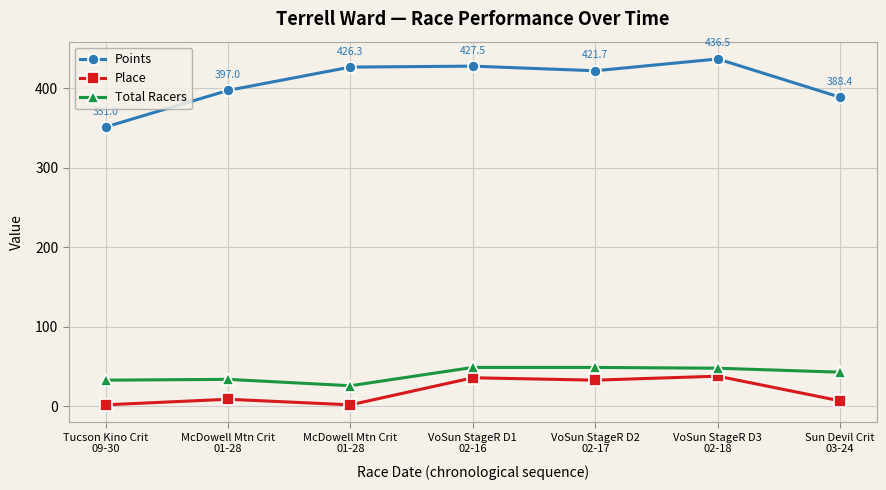

What is the lowest value of the Points series?

351.0